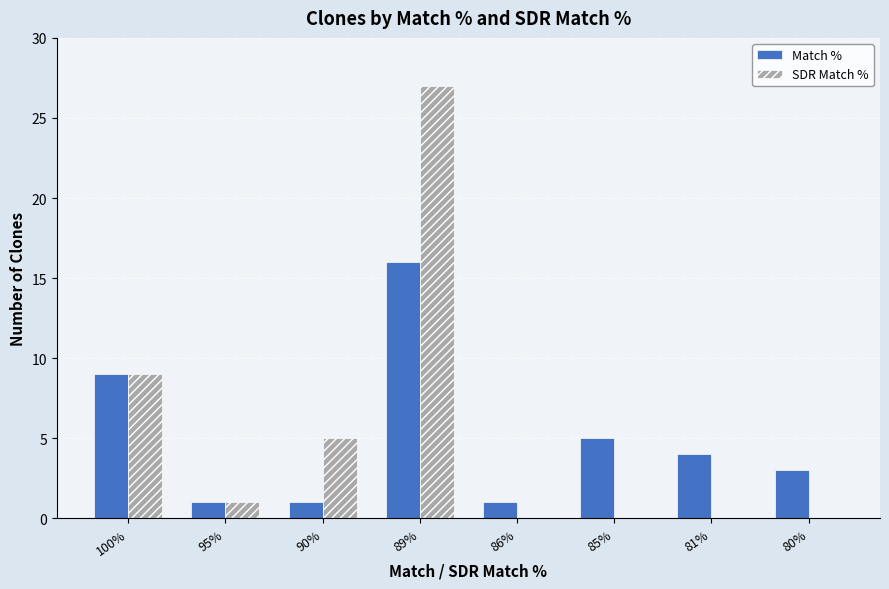

Which series has the largest range (max minus min)?

SDR Match %